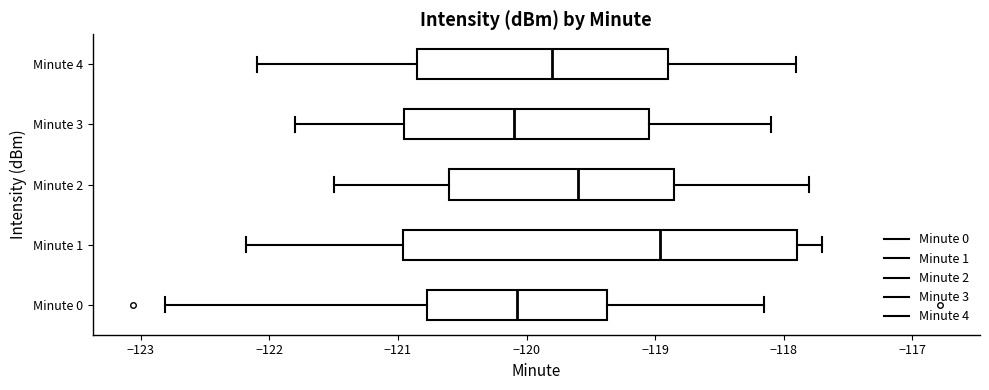

Comparing the boxes themselves (not the whiskers), which one is the widest?

Minute 1